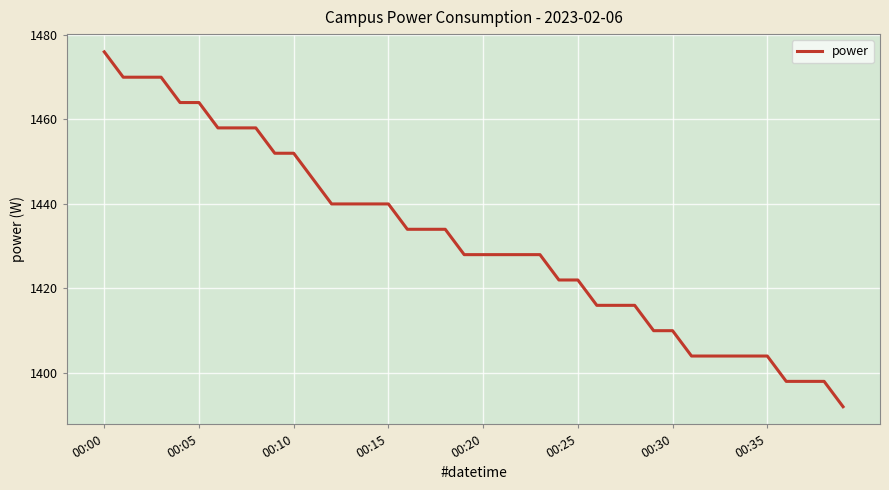

What is the minimum value shown in the chart?

1392